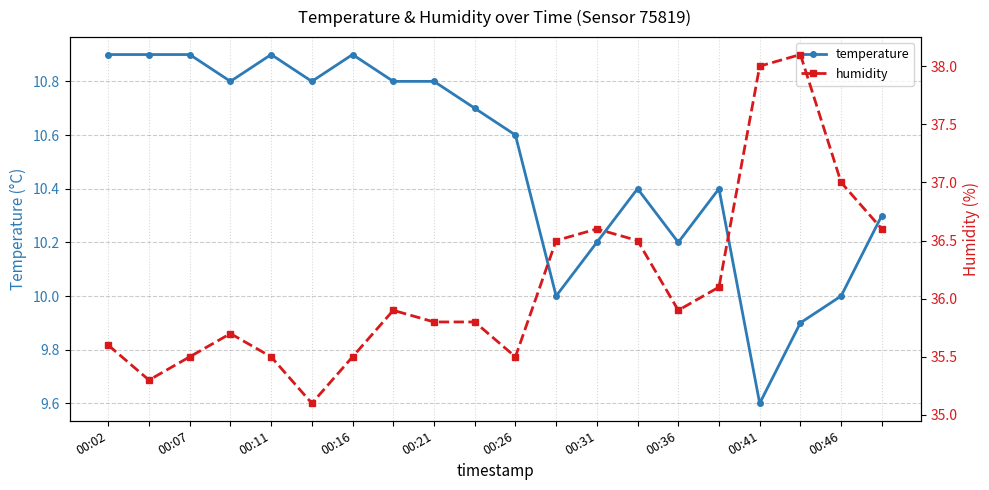

What is the lowest value of the temperature series?

9.6